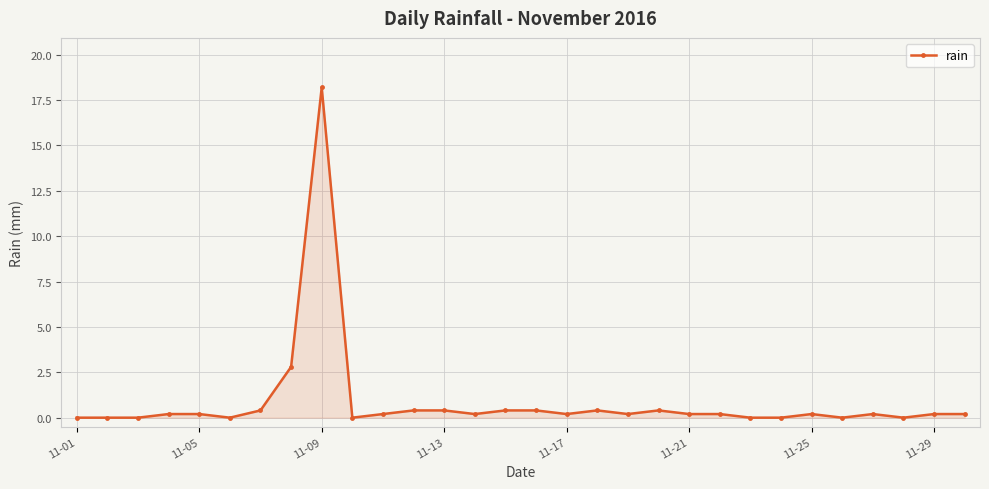

What is the average value?

0.9